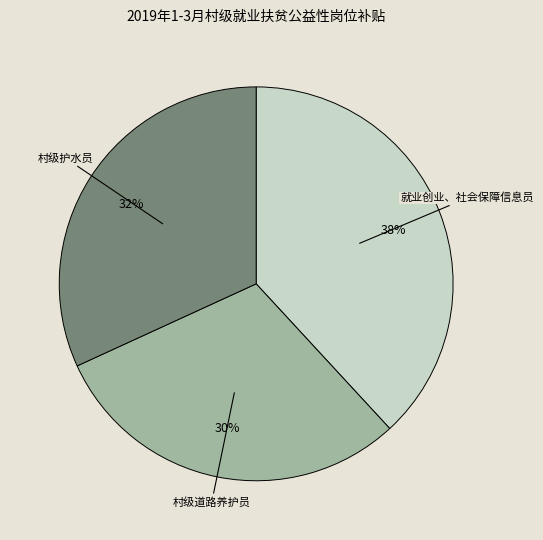

Is there a majority slice in this chart?

No